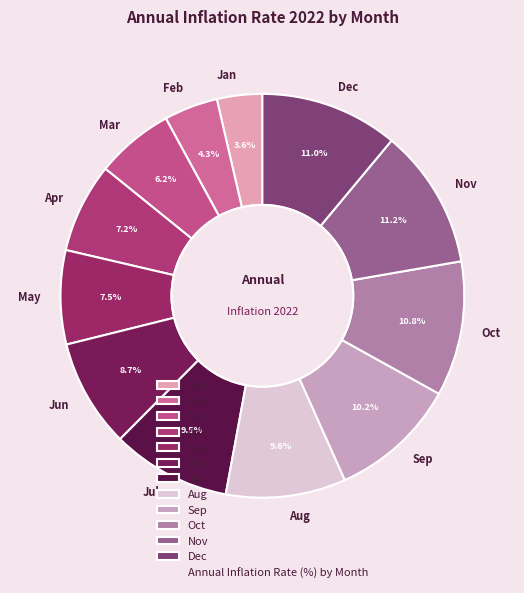

Which category has the smallest portion of the pie?

Jan